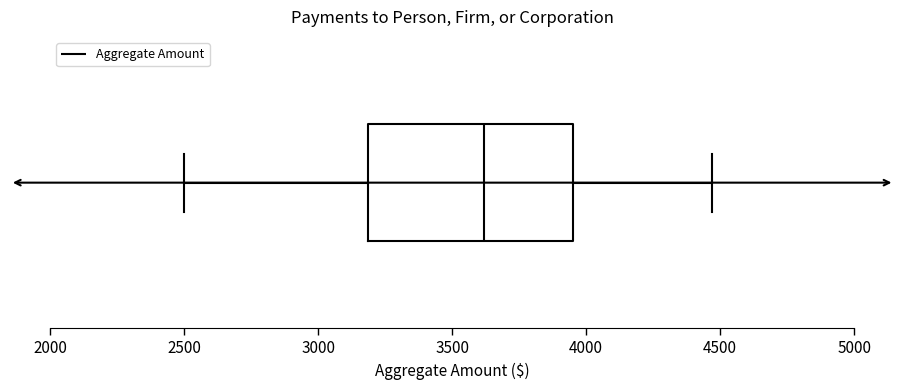

Transcribe this box plot: give where the median line is, the range the box spans, and where the two whiskers end, as read against the x-axis. The values are not printed on the chart, so give them approximately, as read against the axis.

median 3600, box 3200 to 3950, whiskers 2500 to 4450